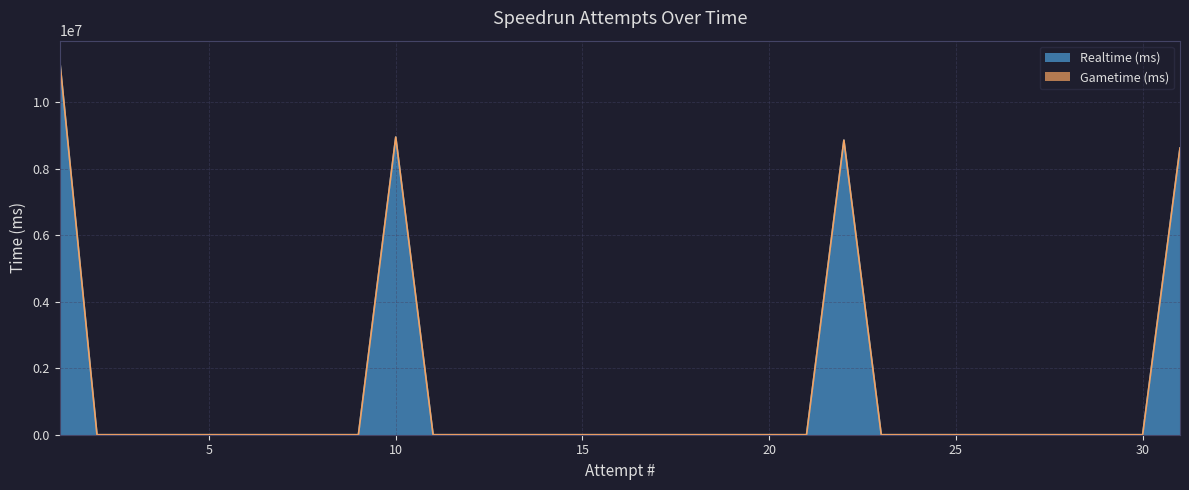

The value at 2 is 0. True or false?

True